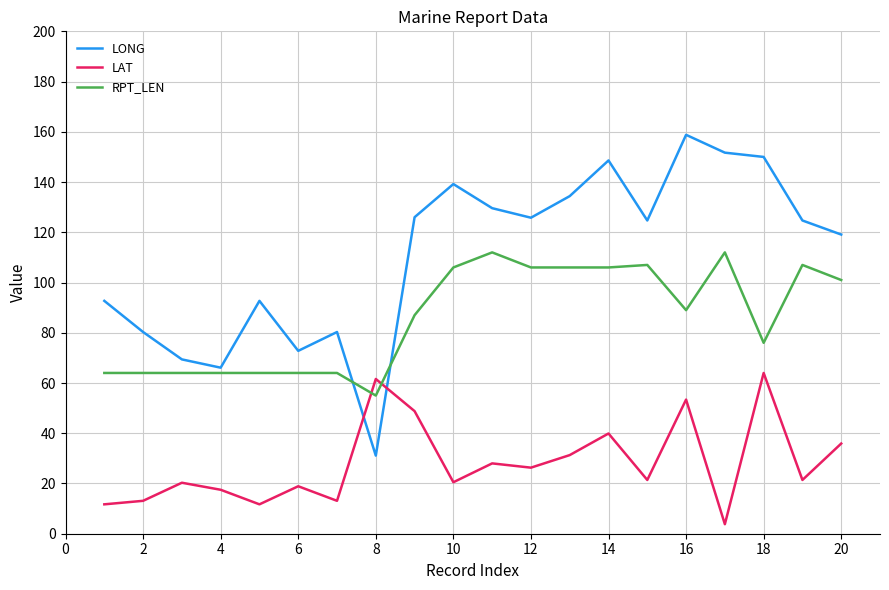

Which series has the largest total across all categories?

LONG